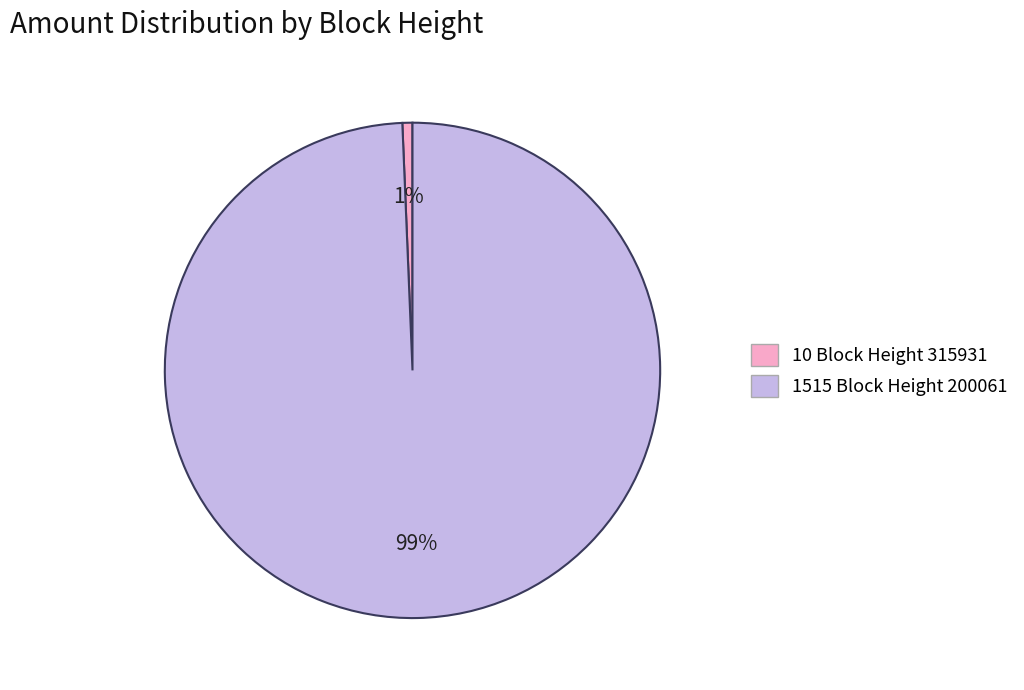

To the nearest percent, what is the average slice percentage?

50%